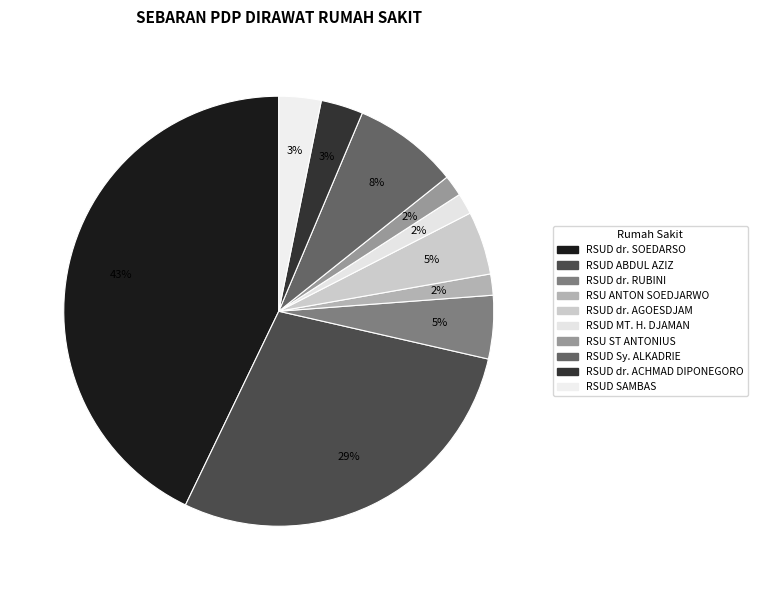

How many slices are in this pie chart?

10